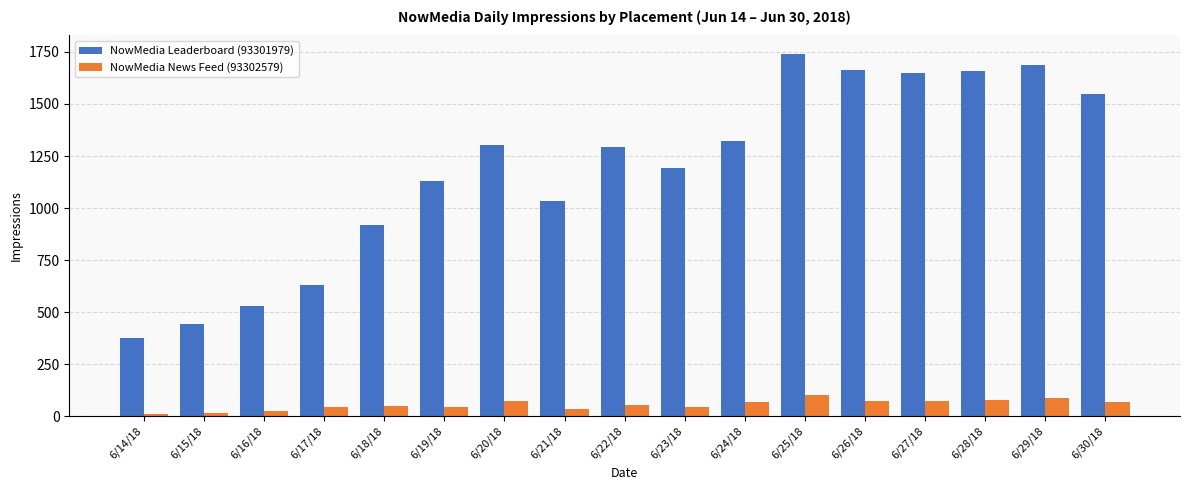

What is the label of the 7th bar from the right?

6/24/18